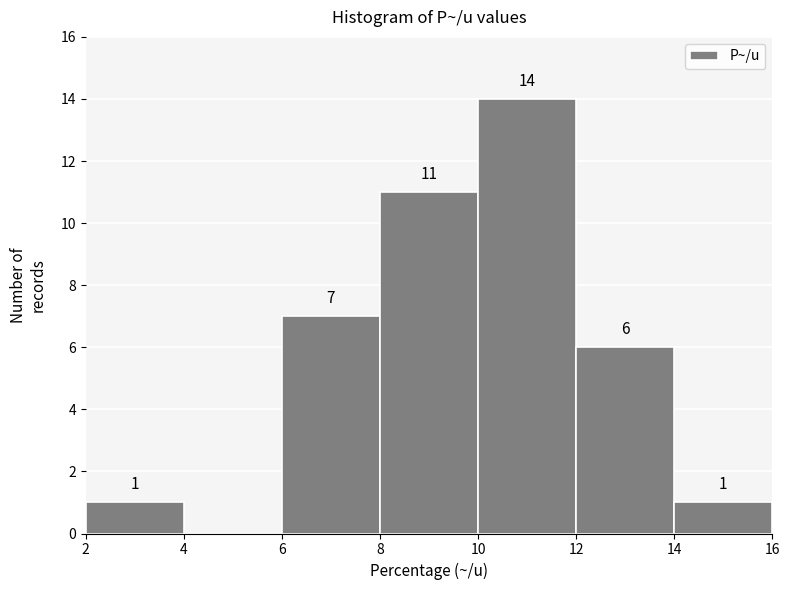

Which range on the x-axis has the tallest bar?

10 to 12